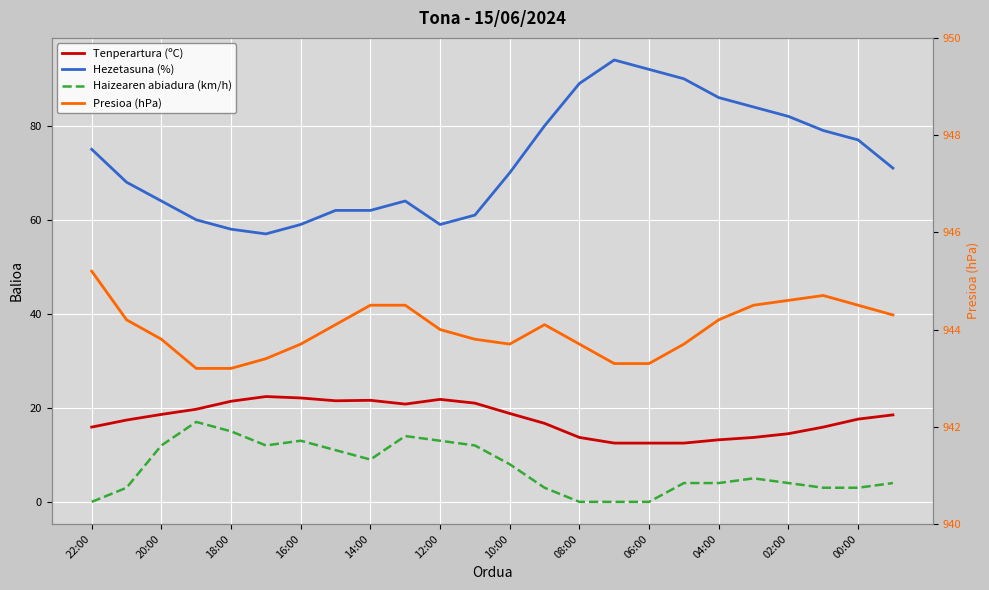

What is the value of the Hezetasuna (%) point at the 22nd from the left?

79.0